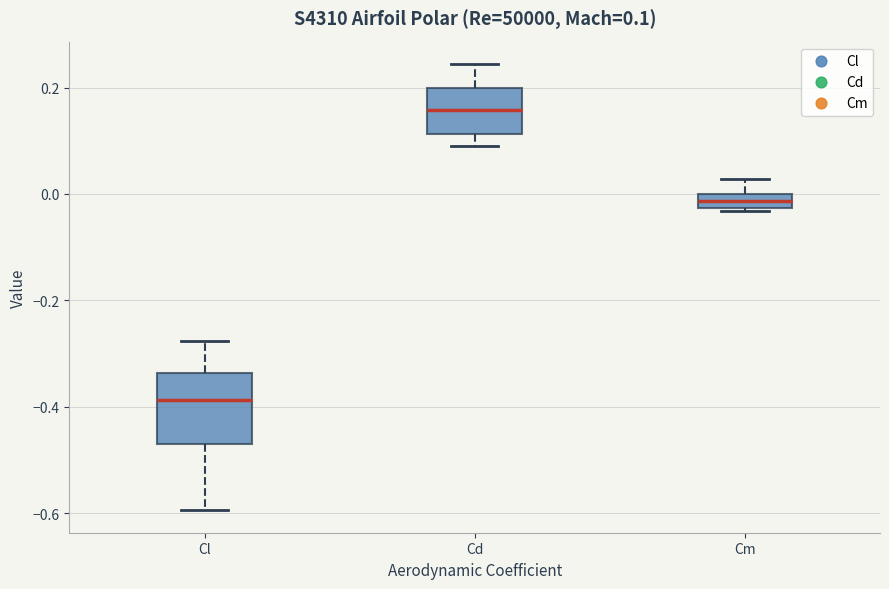

Which box is the tallest, from its lower edge to its upper edge?

Cl